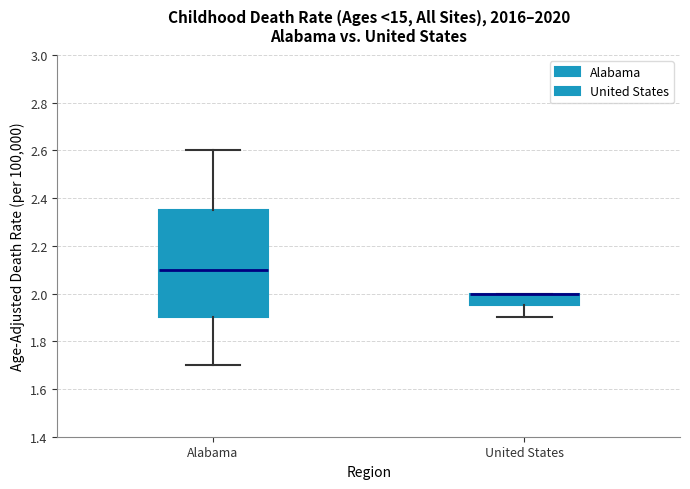

Where is the lower edge of the box for United States on the y-axis? The values are not printed on the chart, so give them approximately, as read against the axis.

1.96